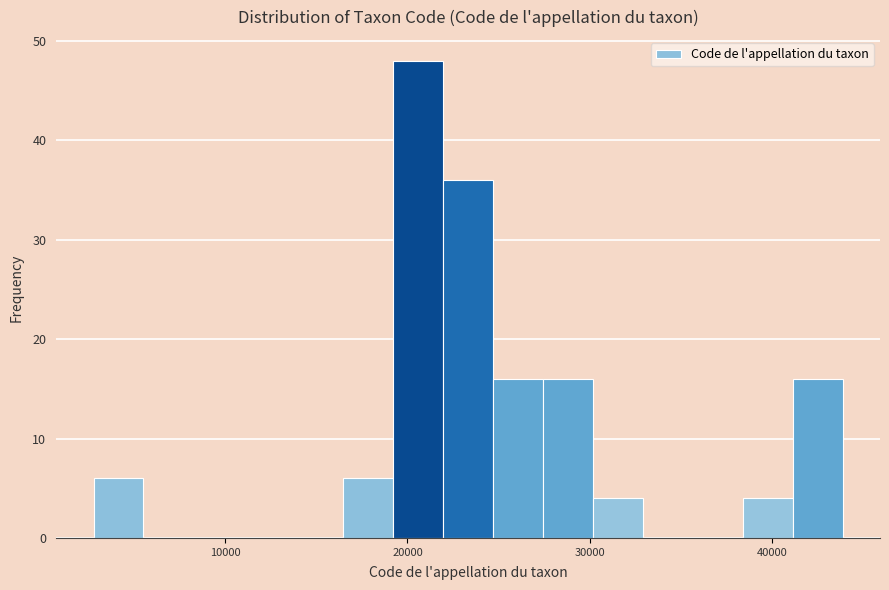

Read against the x-axis, roughly where is the centre of the tallest bar?

21000